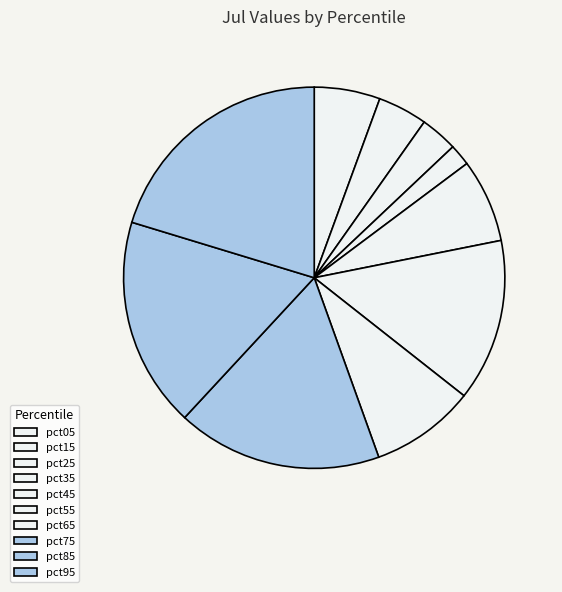

What is the largest slice in the pie chart?

pct95